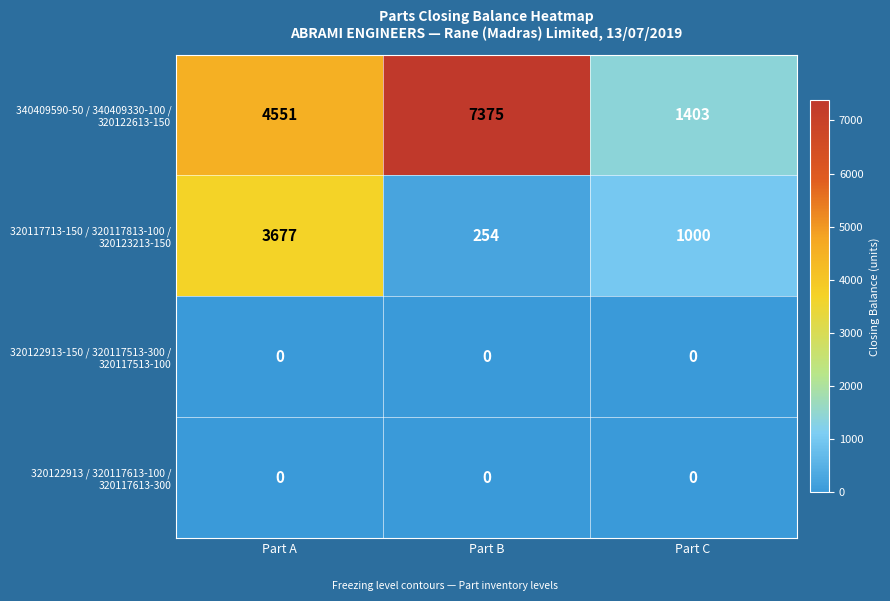

How many distinct data groups are displayed?

4